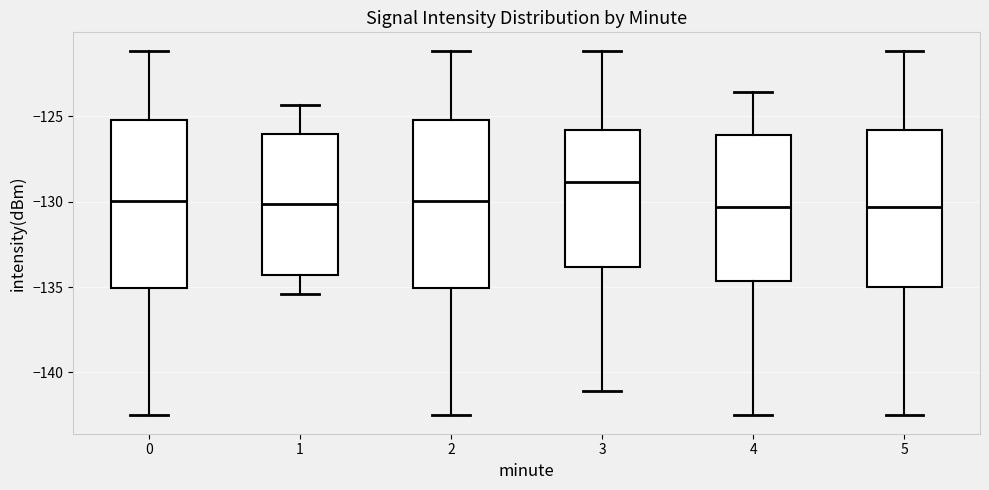

Reading left to right, transcribe this box plot: for each box, give where its median line is, the range the box spans, and where its two whiskers end, as read against the y-axis. The values are not printed on the chart, so give them approximately, as read against the axis.

0: median -130.0, box -135.0 to -125.0, whiskers -142.5 to -121.0
1: median -130.0, box -134.5 to -126.0, whiskers -135.5 to -124.5
2: median -130.0, box -135.0 to -125.0, whiskers -142.5 to -121.0
3: median -129.0, box -134.0 to -126.0, whiskers -141.0 to -121.0
4: median -130.5, box -134.5 to -126.0, whiskers -142.5 to -123.5
5: median -130.5, box -135.0 to -126.0, whiskers -142.5 to -121.0